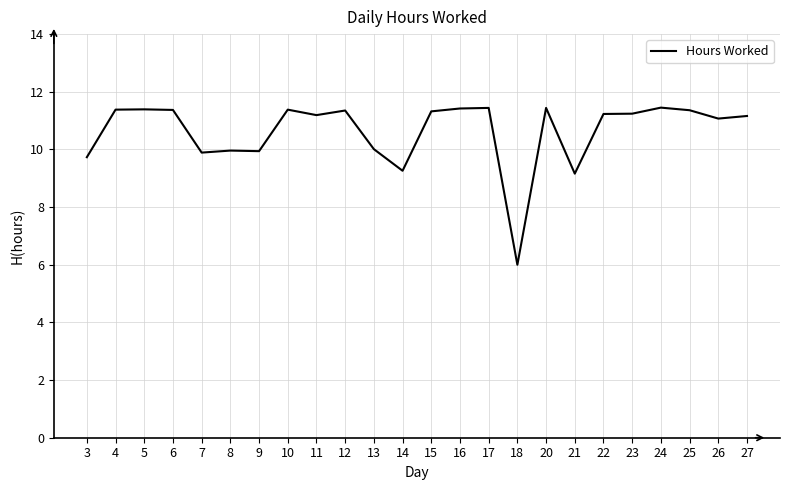

The value at 13 is 16.8. True or false?

False